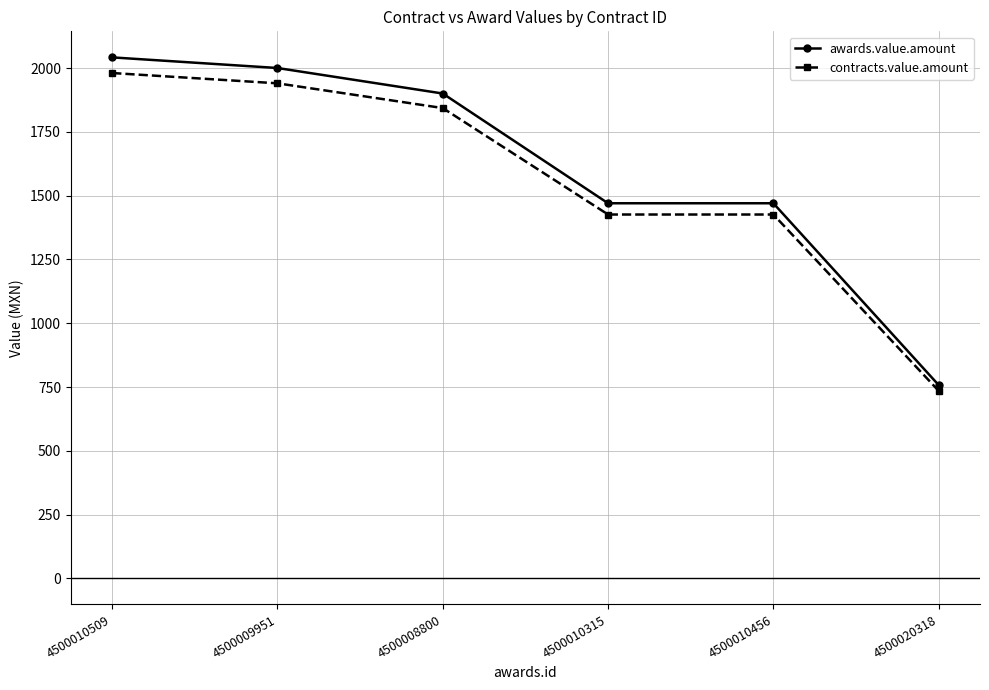

What is the difference between the maximum and minimum values in the awards.value.amount series?

1284.0